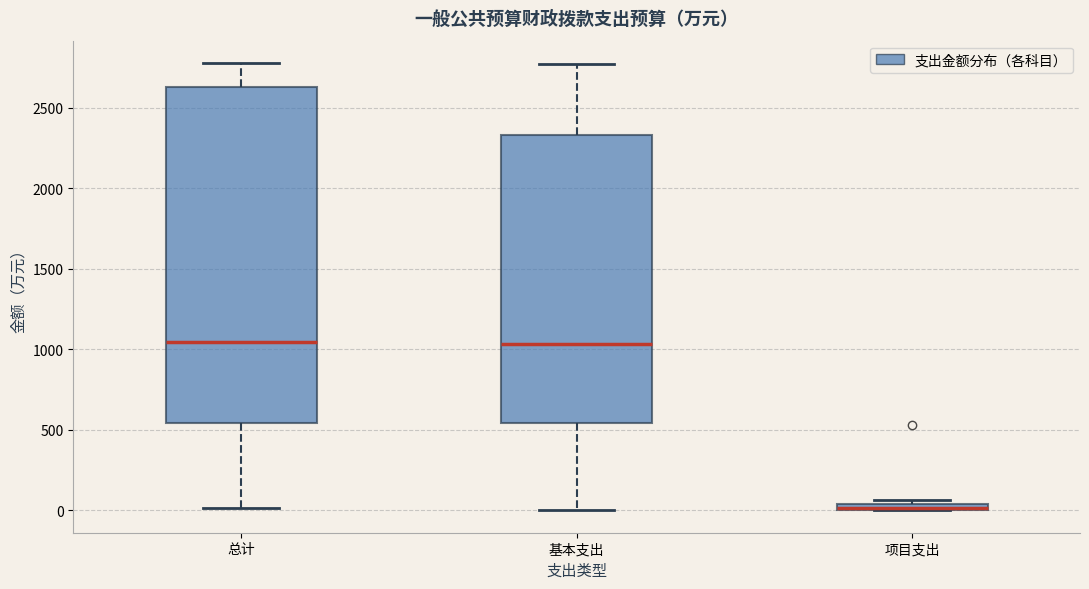

Where does the median line of the box for 基本支出 sit on the y-axis? The values are not printed on the chart, so give them approximately, as read against the axis.

1050